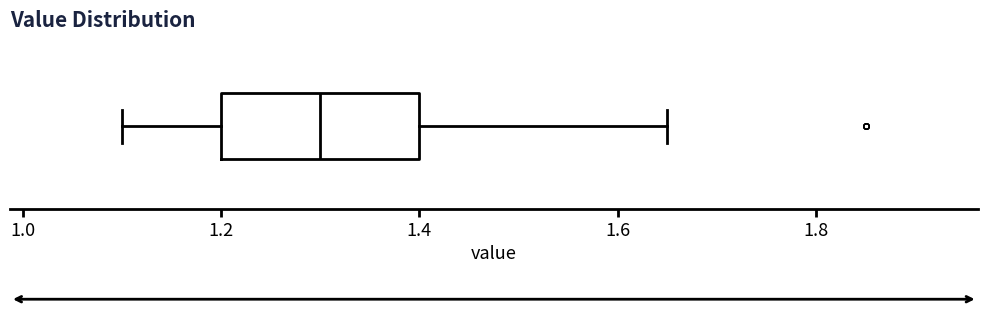

Read this box plot against the x-axis: the position of the median line, the range covered by the box, and the ends of both whiskers. The values are not printed on the chart, so give them approximately, as read against the axis.

median 1.30, box 1.20 to 1.40, whiskers 1.10 to 1.66